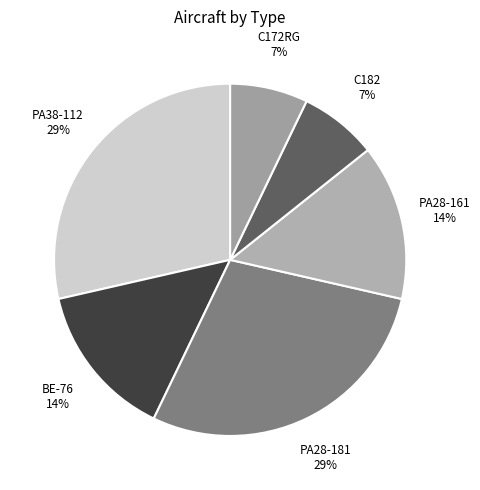

Do C182 and PA28-181 together represent more than half of the pie?

No